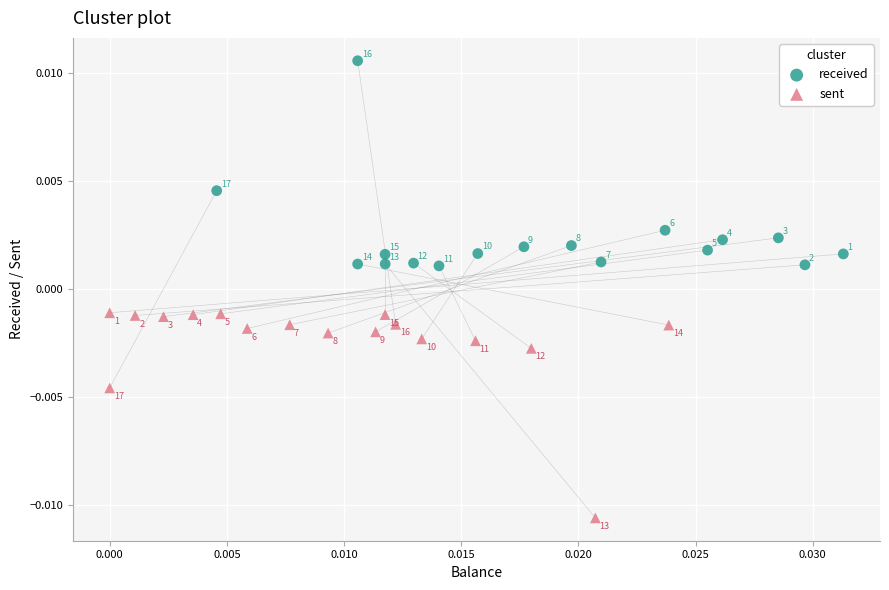

Which series reaches the minimum Y coordinate?

sent